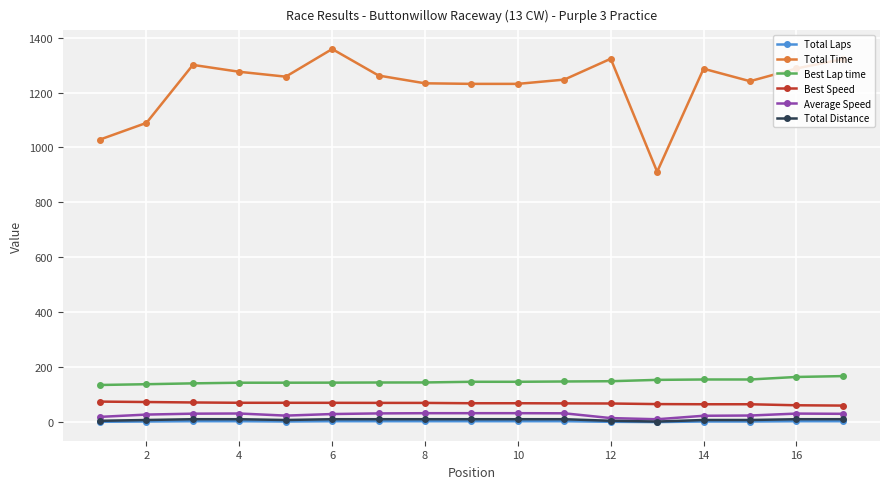

What is the greatest value displayed?

1358.3